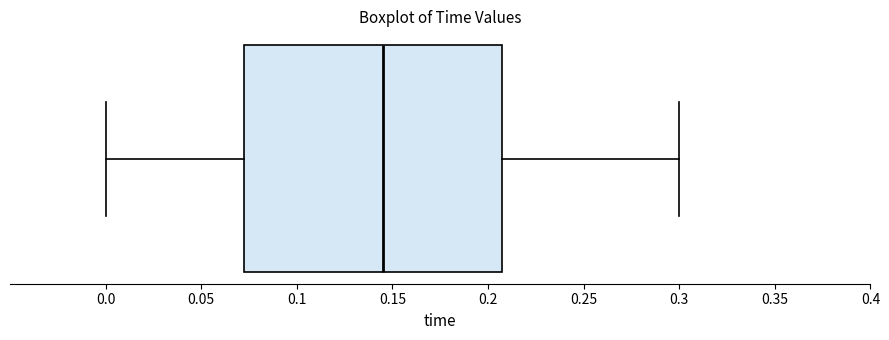

Where does the left whisker of the box end on the x-axis? The values are not printed on the chart, so give them approximately, as read against the axis.

0.000